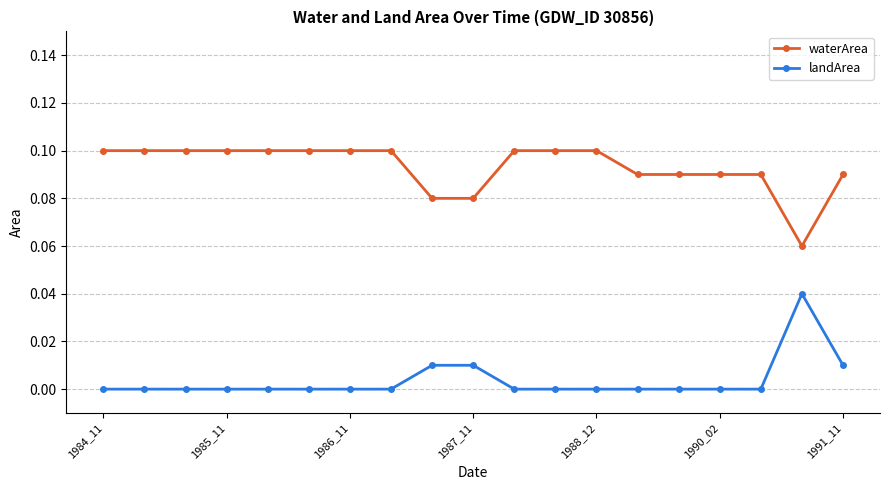

What are all the series names shown in the legend?

waterArea, landArea